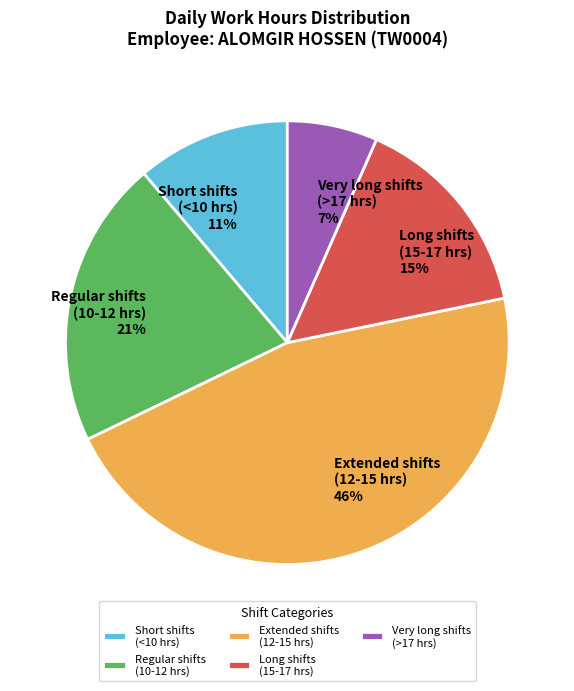

To the nearest percent, what percentage of the pie is Extended shifts (12-15 hrs)?

46%